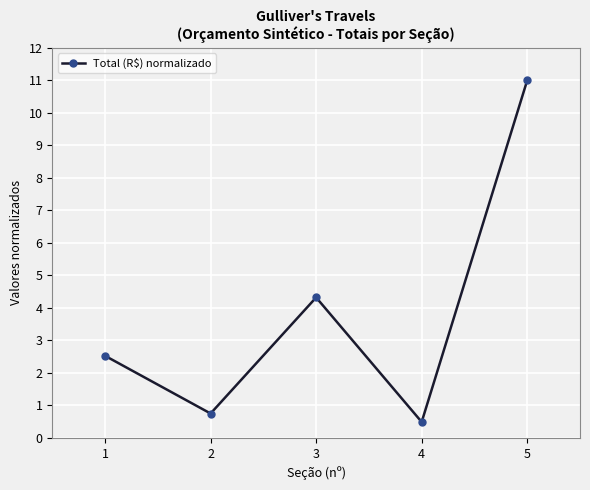

What is the maximum value shown in the chart?

11.0